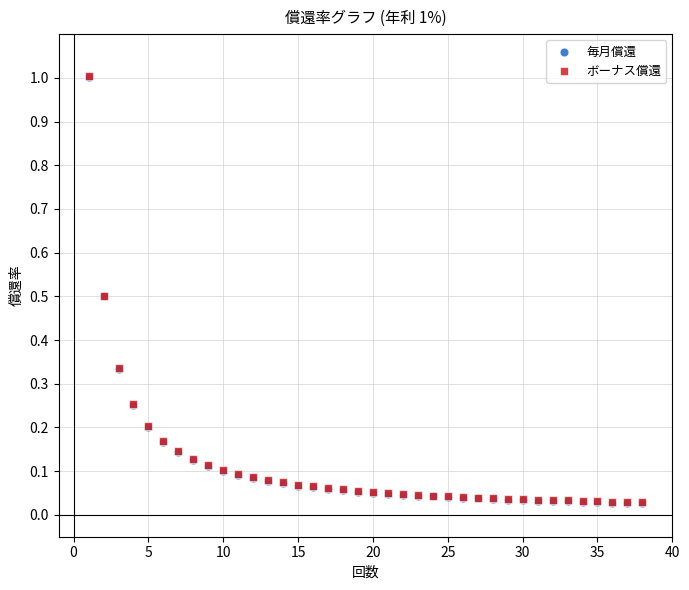

Which series has the largest Y range (max minus min)?

ボーナス償還